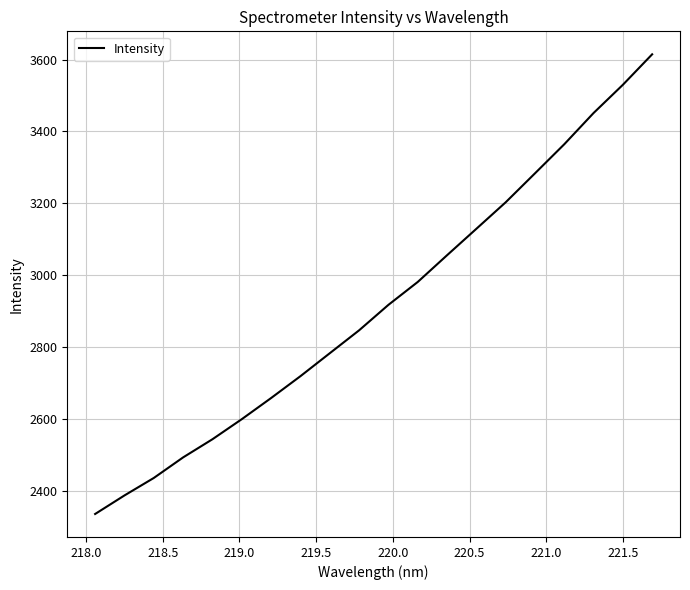

What is the maximum value shown in the chart?

3614.7